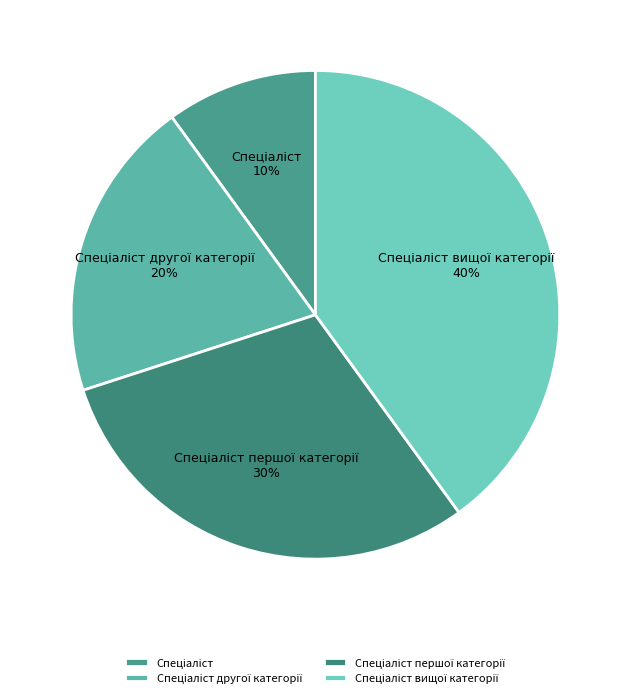

Does any single category account for the majority?

No